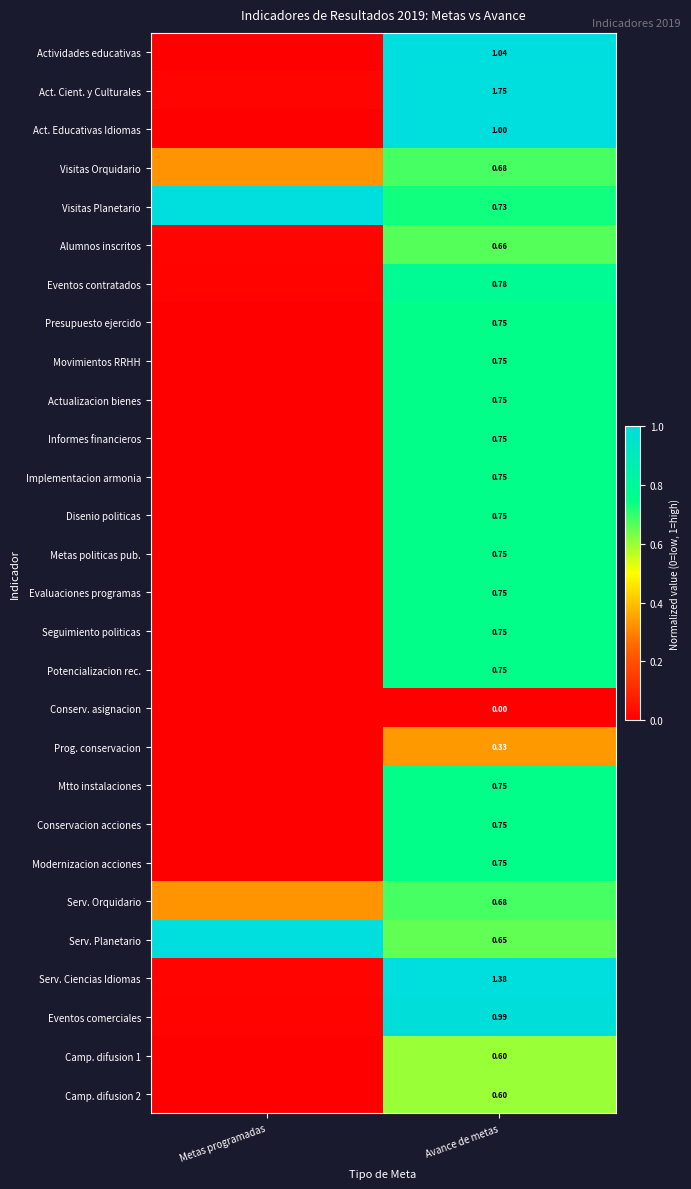

List the labels in order of Metas politicas pub. value, largest first.

Avance de metas, Metas programadas